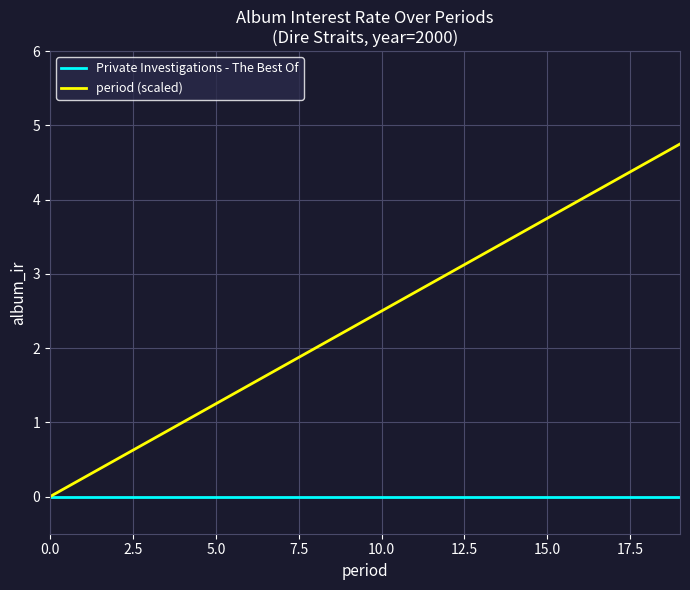

What is the maximum value for period (scaled)?

4.8